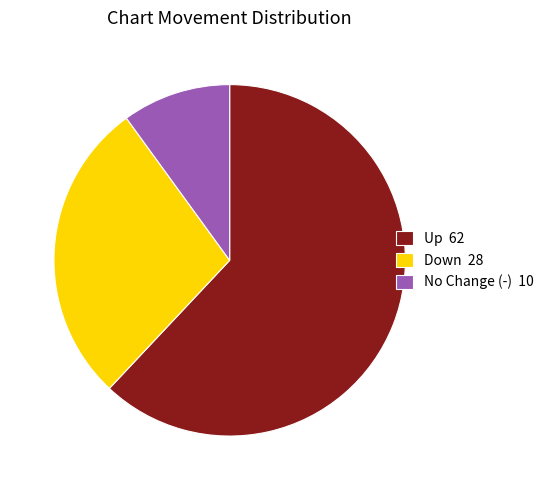

What is the ratio of the value at Down 28 to the value at No Change (-) 10?

2.8